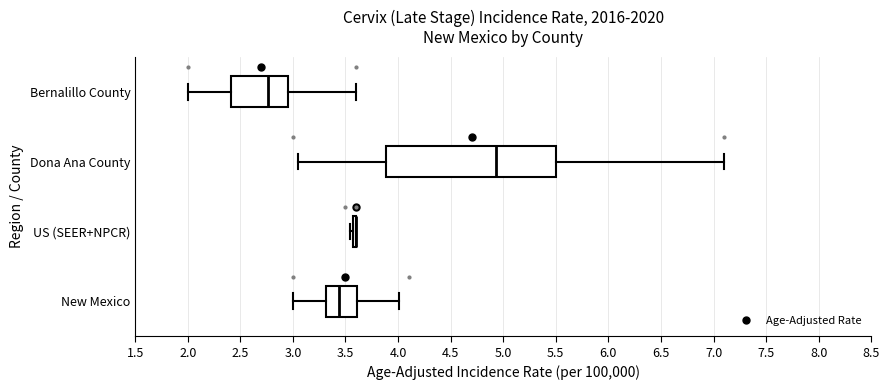

Reading bottom to top, transcribe this box plot: for each box, give where its median line is, the range the box spans, and where its two whiskers end, as read against the x-axis. The values are not printed on the chart, so give them approximately, as read against the axis.

New Mexico: median 3.45, box 3.30 to 3.60, whiskers 3.00 to 4.00
US (SEER+NPCR): box collapsed to a line at 3.60, whiskers 3.55 to 3.60
Dona Ana County: median 4.95, box 3.90 to 5.50, whiskers 3.05 to 7.10
Bernalillo County: median 2.75, box 2.40 to 2.95, whiskers 2.00 to 3.60